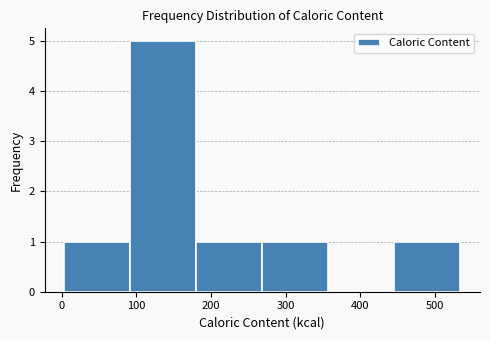

Reading left to right, transcribe this chart: for each bar, give the range it covers on the x-axis and its height. Neither the bar edges nor the heights are printed on the chart, so give them approximately, as read against the axes.

0 to 90: 1
90 to 180: 5
180 to 270: 1
270 to 360: 1
360 to 450: 0
450 to 530: 1